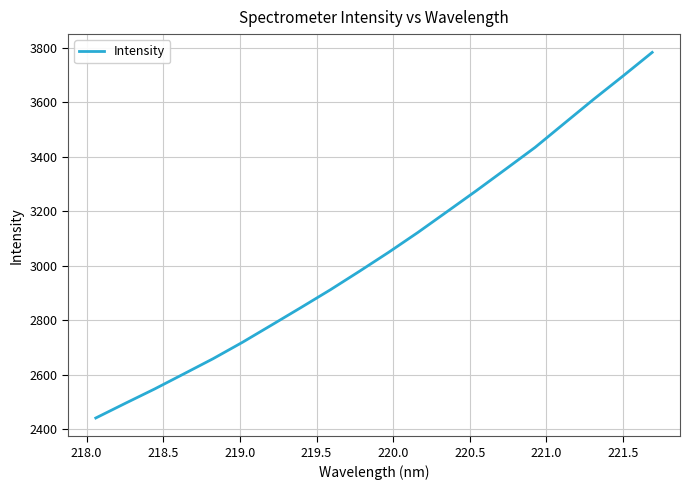

What is the average value?

3052.2